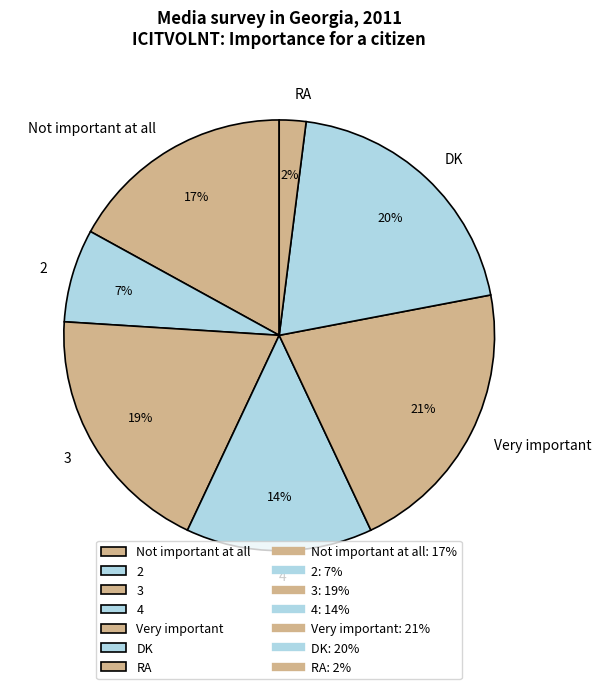

Which slice is the largest?

Very important